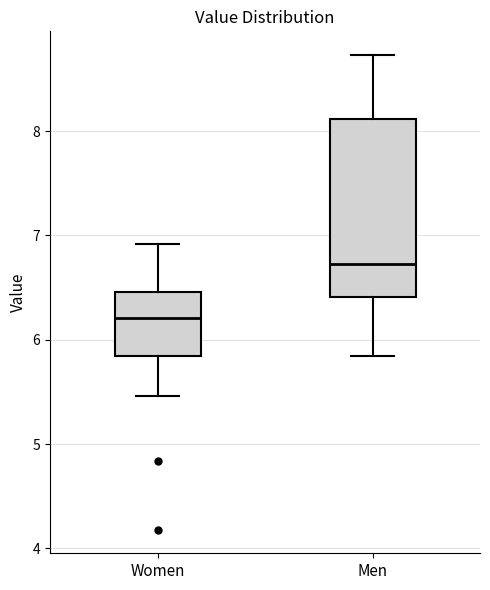

Where does the median line of the box for Women sit on the y-axis? The values are not printed on the chart, so give them approximately, as read against the axis.

6.2